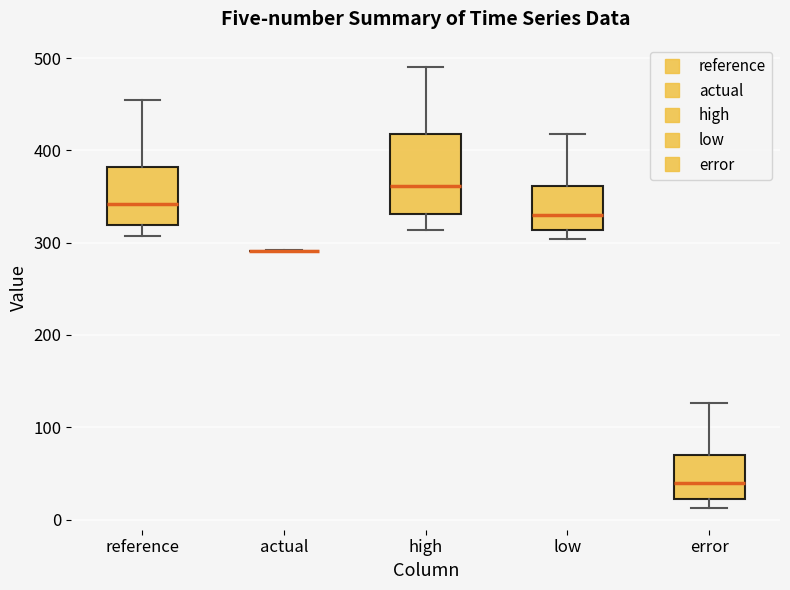

Reading left to right, read every box against the y-axis: the position of its median line, the range the box covers, and the ends of its whiskers. The values are not printed on the chart, so give them approximately, as read against the axis.

reference: median 340, box 320 to 380, whiskers 310 to 450
actual: box collapsed to a line at 290, whiskers 290 to 290
high: median 360, box 330 to 420, whiskers 310 to 490
low: median 330, box 310 to 360, whiskers 300 to 420
error: median 40, box 20 to 70, whiskers 10 to 130